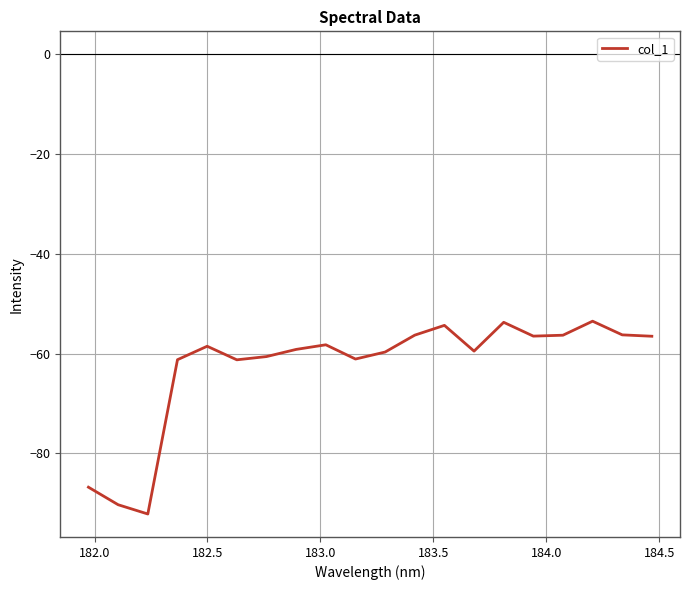

What is the difference between the maximum and minimum values?

38.7